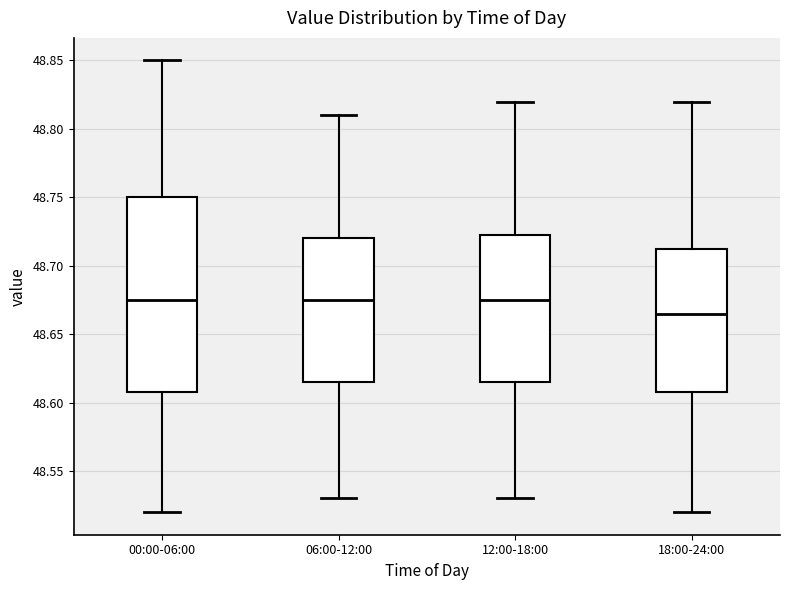

Reading left to right, read every box against the y-axis: the position of its median line, the range the box covers, and the ends of its whiskers. The values are not printed on the chart, so give them approximately, as read against the axis.

00:00-06:00: median 48.675, box 48.610 to 48.750, whiskers 48.520 to 48.850
06:00-12:00: median 48.675, box 48.615 to 48.720, whiskers 48.530 to 48.810
12:00-18:00: median 48.675, box 48.615 to 48.725, whiskers 48.530 to 48.820
18:00-24:00: median 48.665, box 48.610 to 48.715, whiskers 48.520 to 48.820